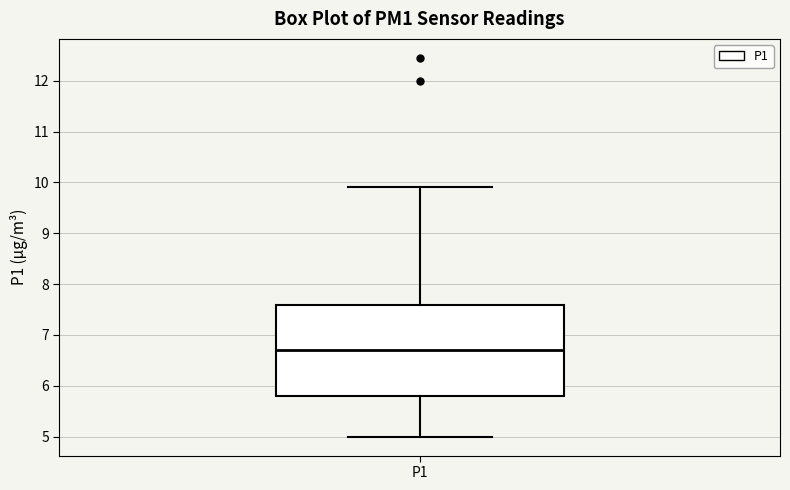

Transcribe this box plot: give where the median line is, the range the box spans, and where the two whiskers end, as read against the y-axis. The values are not printed on the chart, so give them approximately, as read against the axis.

median 6.7, box 5.8 to 7.6, whiskers 5.0 to 9.9